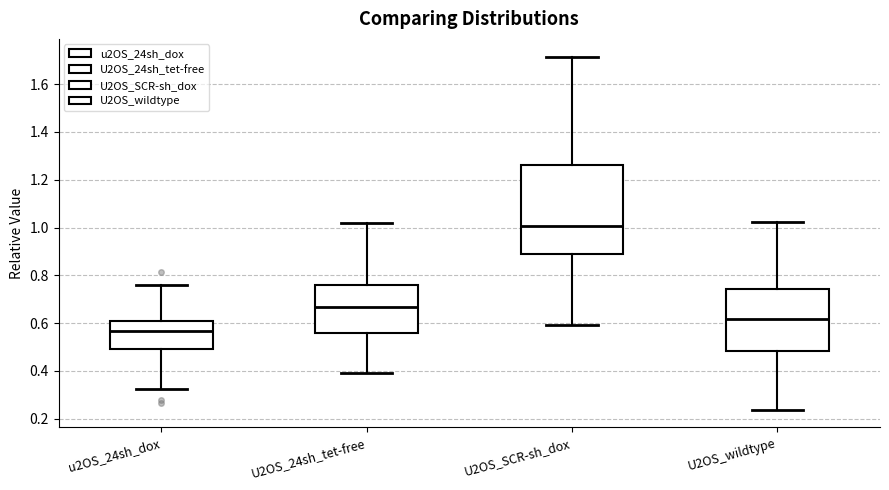

Comparing the boxes themselves (not the whiskers), which one is the tallest?

U2OS_SCR-sh_dox